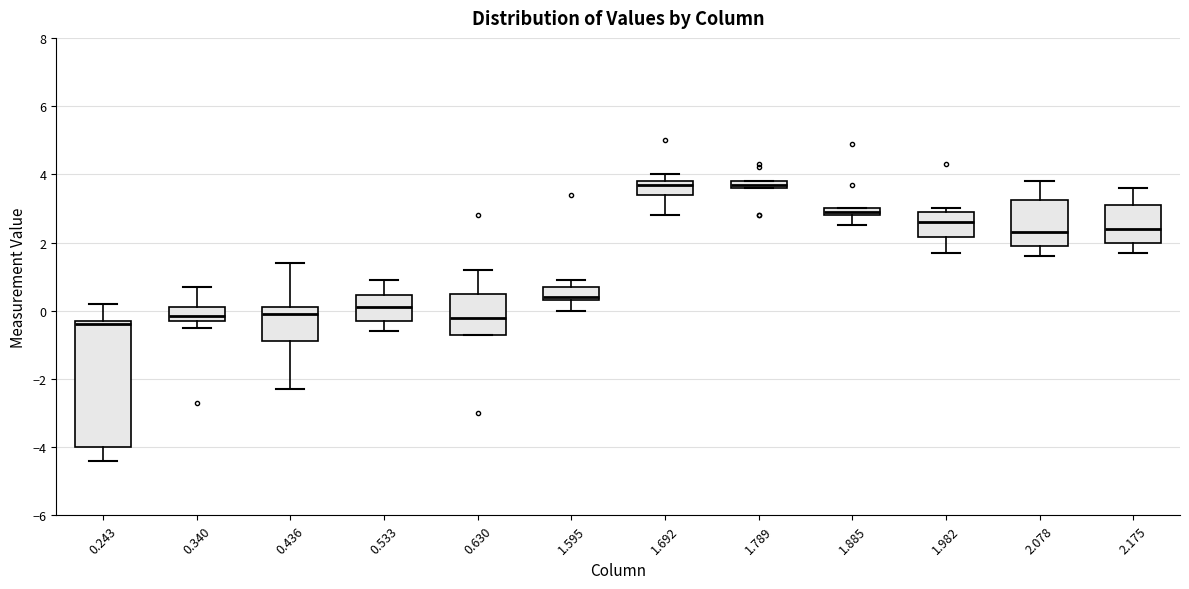

Where is the lower edge of the box at x = 1.789 on the y-axis? The values are not printed on the chart, so give them approximately, as read against the axis.

3.6